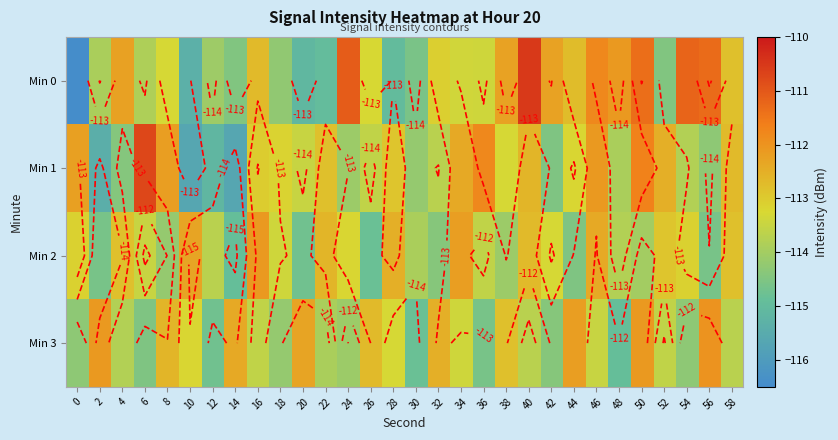

Is the value of Min 3 at 12 greater than the value of Min 1 at 54?

No